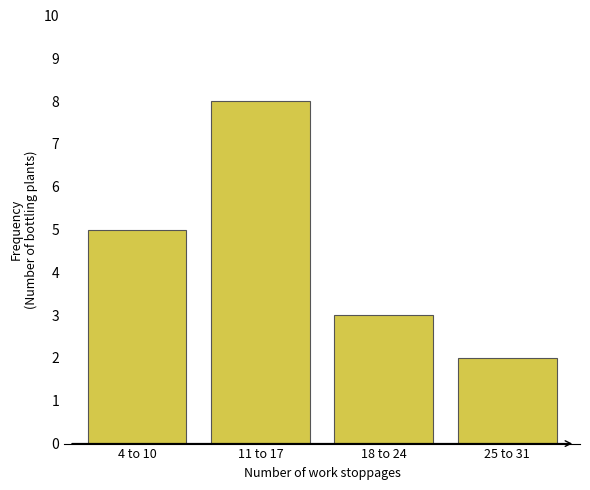

Reading left to right, list all the values displayed in this chart.

4 to 10=5	11 to 17=8	18 to 24=3	25 to 31=2